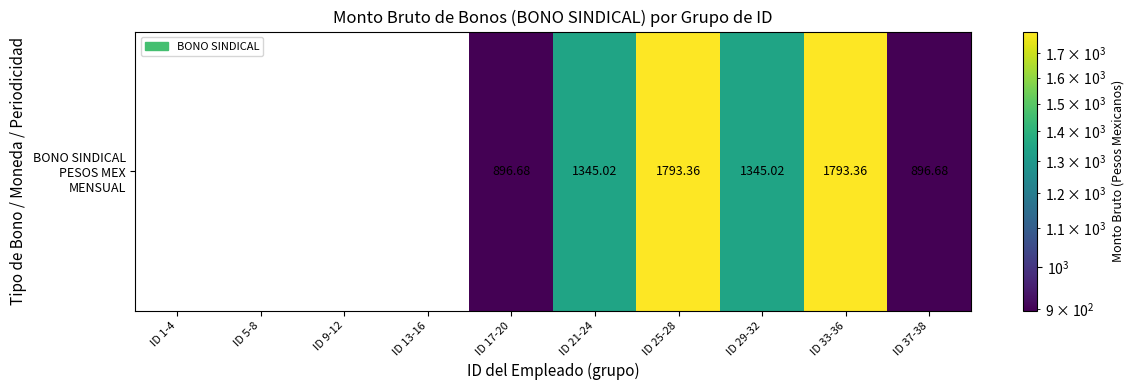

Rank the categories by value from lowest to highest.

ID 1-4, ID 5-8, ID 9-12, ID 13-16, ID 17-20, ID 37-38, ID 21-24, ID 29-32, ID 25-28, ID 33-36